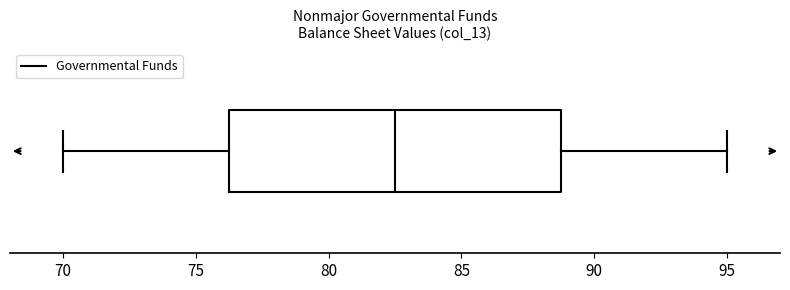

Read this box plot against the x-axis: the position of the median line, the range covered by the box, and the ends of both whiskers. The values are not printed on the chart, so give them approximately, as read against the axis.

median 82.5, box 76.5 to 89.0, whiskers 70.0 to 95.0